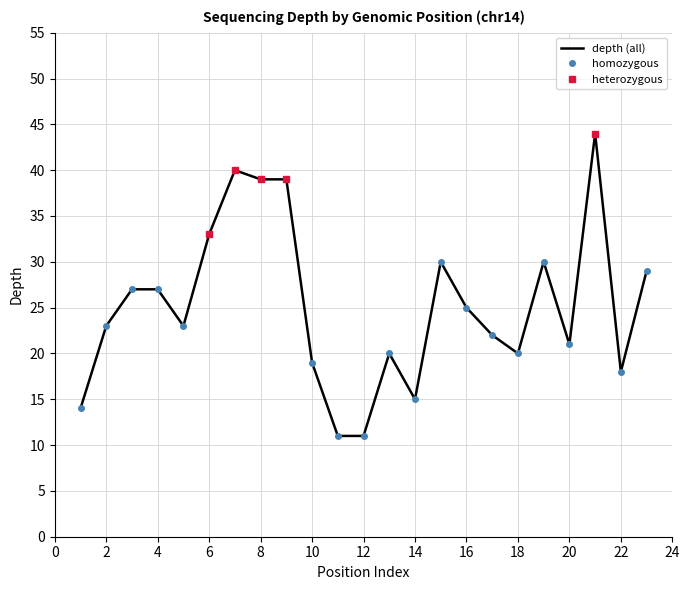

True or false: homozygous has more than 0 interior local peaks.

True